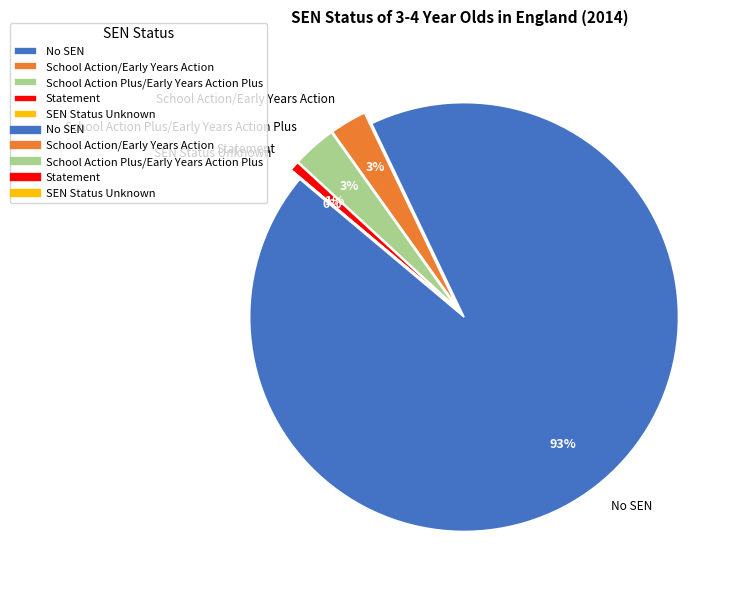

Which category accounts for the majority?

No SEN